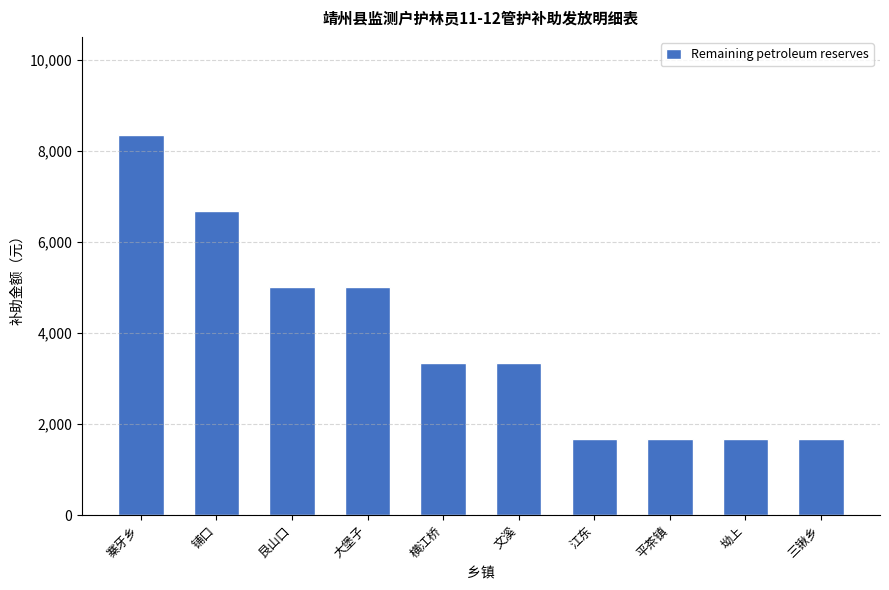

What is the label of the 3rd bar from the left?

艮山口